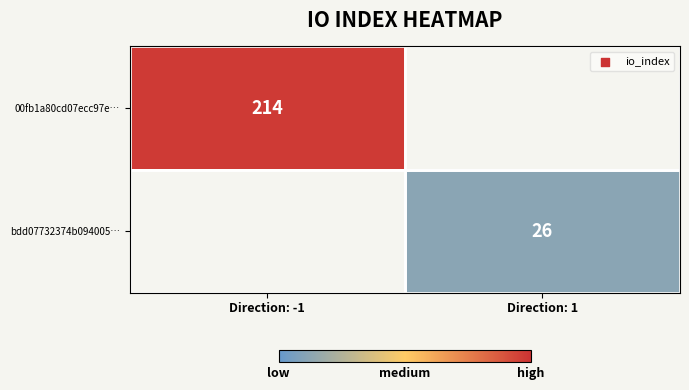

The value of bdd07732374b094005… at Direction: 1 is 26. True or false?

True